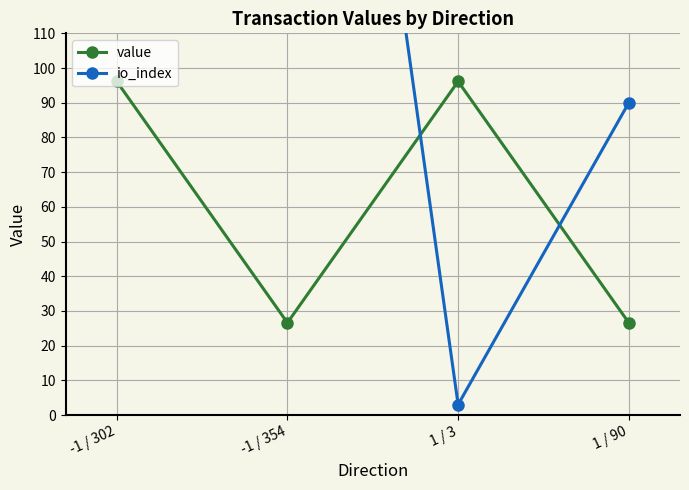

Which has a higher value, 1 / 3 or -1 / 354?

1 / 3